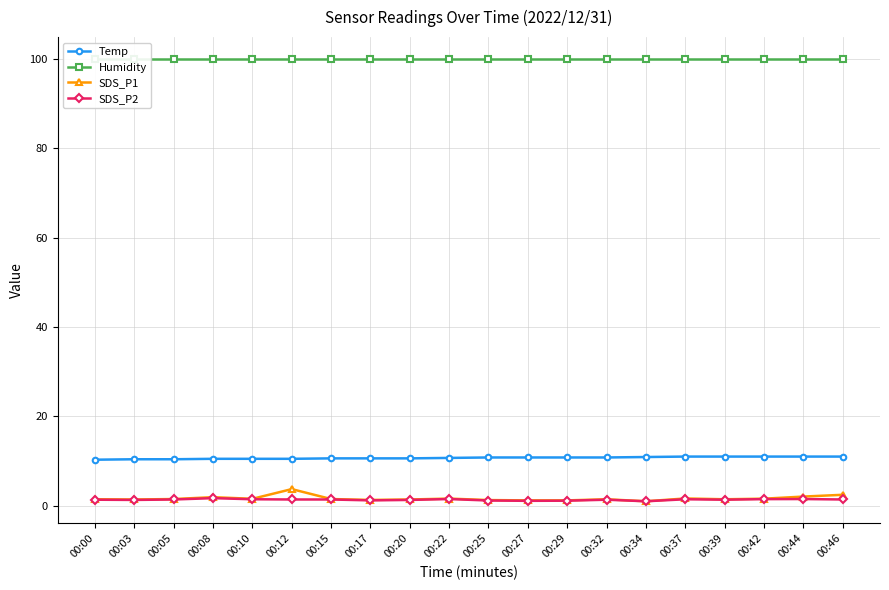

How many distinct data groups are displayed?

4